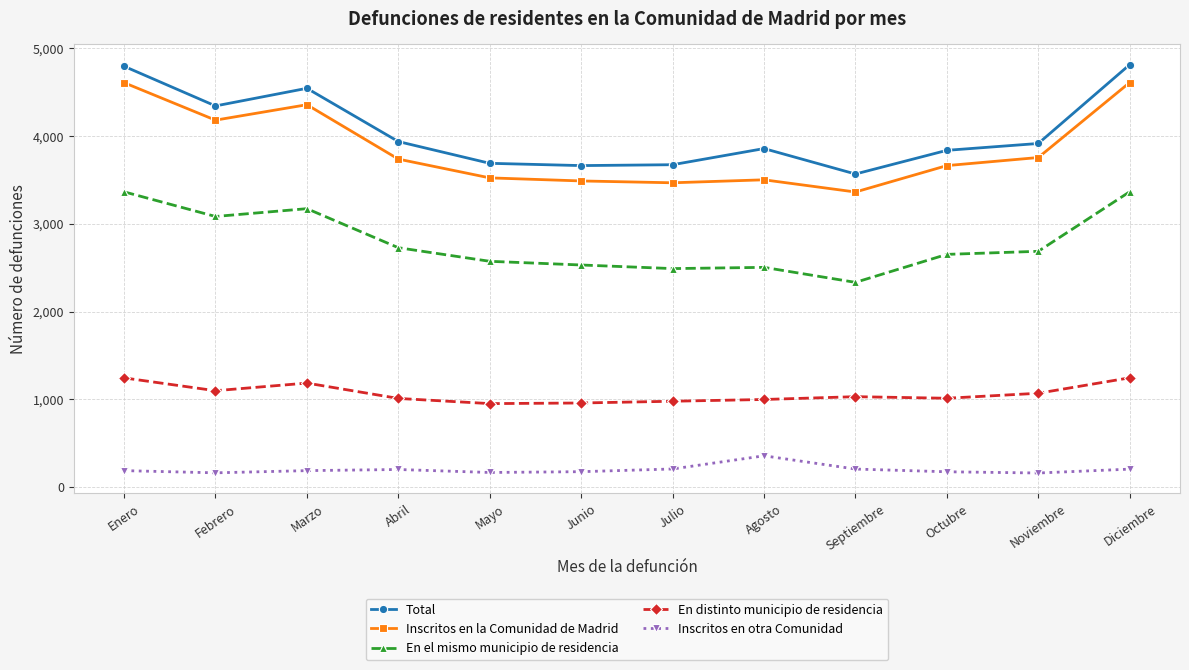

Is the value of Inscritos en la Comunidad de Madrid at Septiembre greater than the value of Total at Diciembre?

No